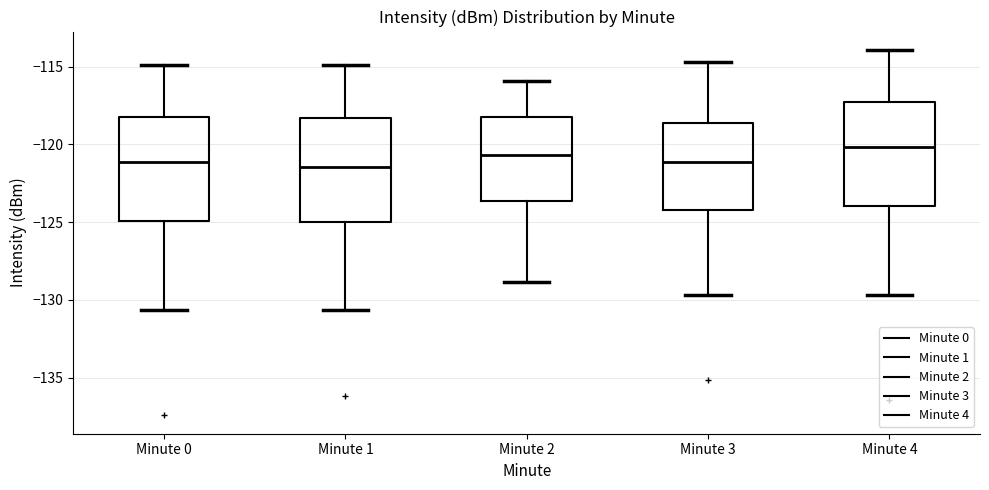

Where is the upper edge of the box for Minute 0 on the y-axis? The values are not printed on the chart, so give them approximately, as read against the axis.

-118.5